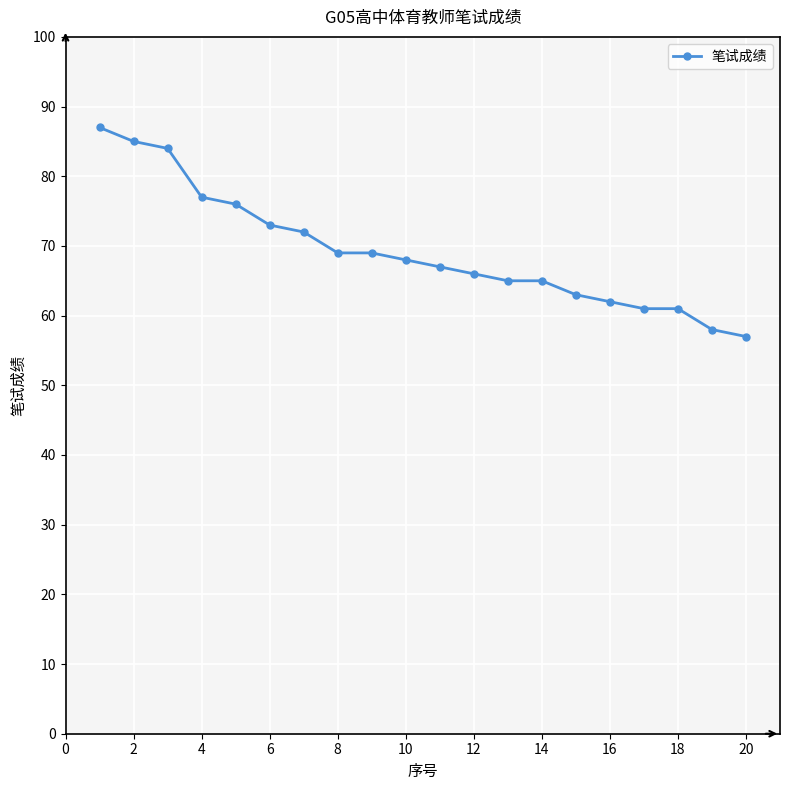

What is the difference between the maximum and minimum values?

30